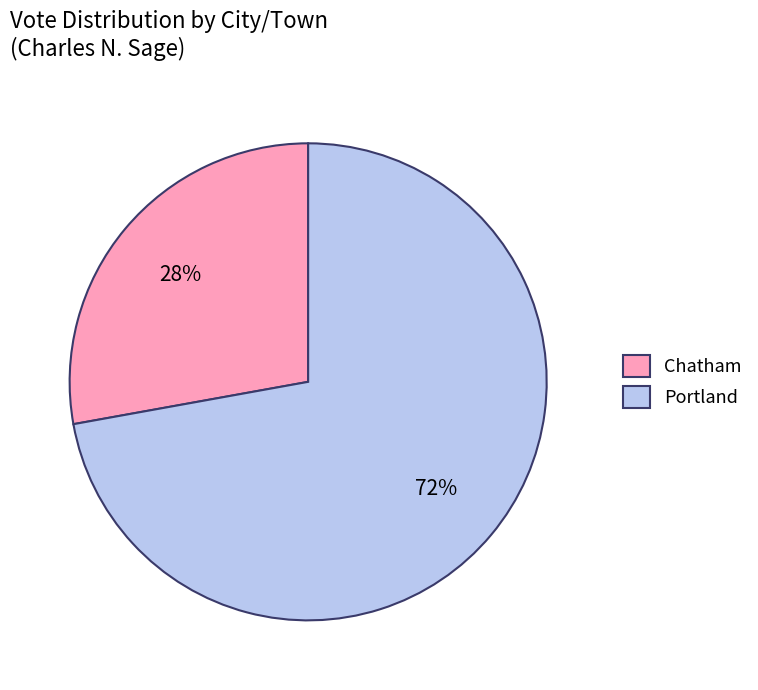

To the nearest percent, what portion does Portland represent?

72%